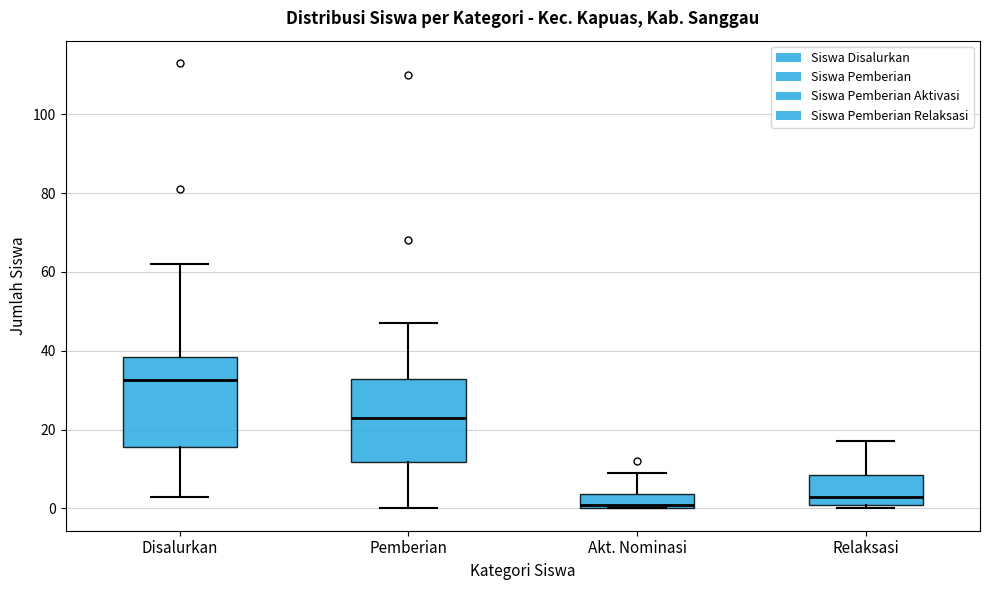

Which box has the highest median line?

Disalurkan